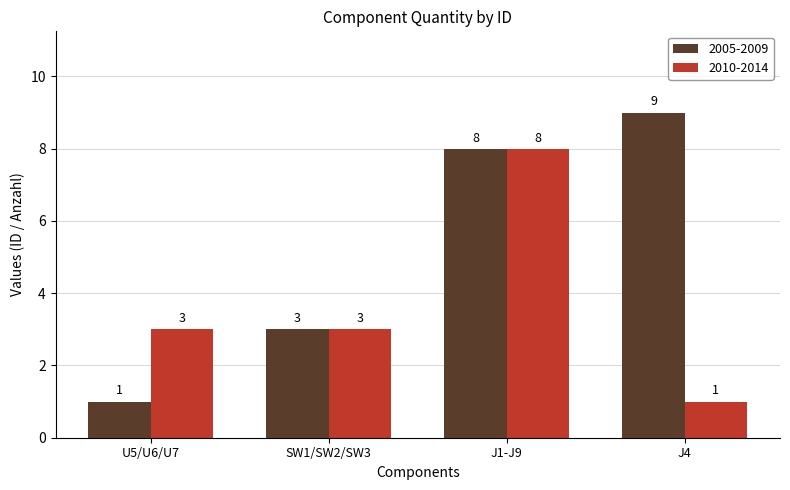

Where is 2005-2009 nearest to the value 5?

SW1/SW2/SW3